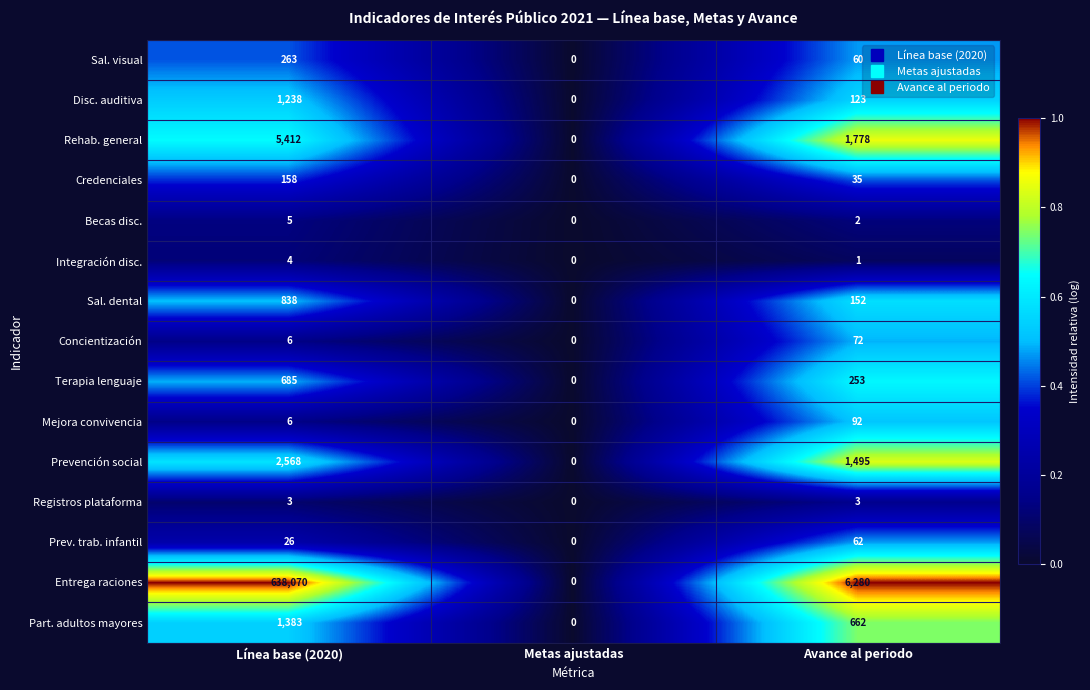

At which category does the chart reach its peak across all series?

Línea base (2020)